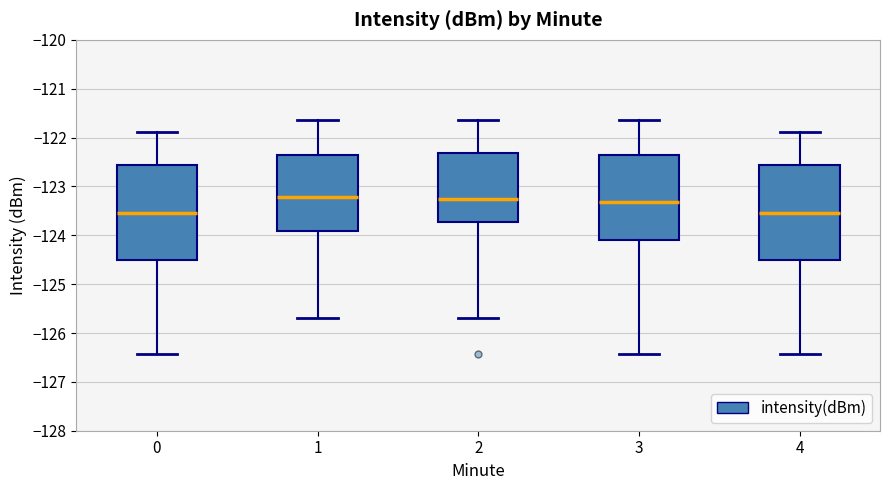

Reading left to right, transcribe this box plot: for each box, give where its median line is, the range the box spans, and where its two whiskers end, as read against the y-axis. The values are not printed on the chart, so give them approximately, as read against the axis.

0: median -123.5, box -124.5 to -122.6, whiskers -126.4 to -121.9
1: median -123.2, box -123.9 to -122.3, whiskers -125.7 to -121.6
2: median -123.3, box -123.7 to -122.3, whiskers -125.7 to -121.6
3: median -123.3, box -124.1 to -122.4, whiskers -126.4 to -121.6
4: median -123.5, box -124.5 to -122.6, whiskers -126.4 to -121.9